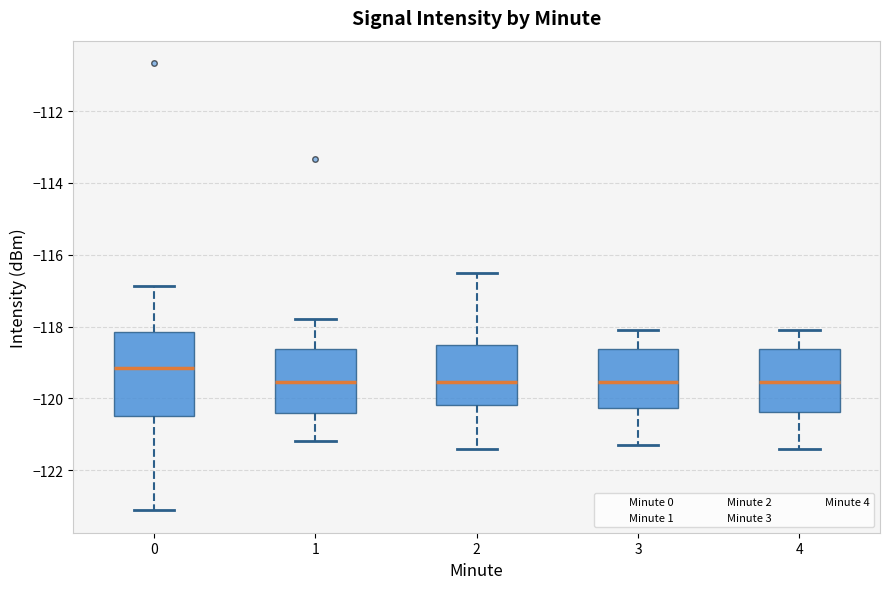

Reading left to right, transcribe this box plot: for each box, give where its median line is, the range the box spans, and where its two whiskers end, as read against the y-axis. The values are not printed on the chart, so give them approximately, as read against the axis.

0: median -119.2, box -120.6 to -118.2, whiskers -123.2 to -116.8
1: median -119.6, box -120.4 to -118.6, whiskers -121.2 to -117.8
2: median -119.6, box -120.2 to -118.6, whiskers -121.4 to -116.4
3: median -119.6, box -120.2 to -118.6, whiskers -121.2 to -118.0
4: median -119.6, box -120.4 to -118.6, whiskers -121.4 to -118.0